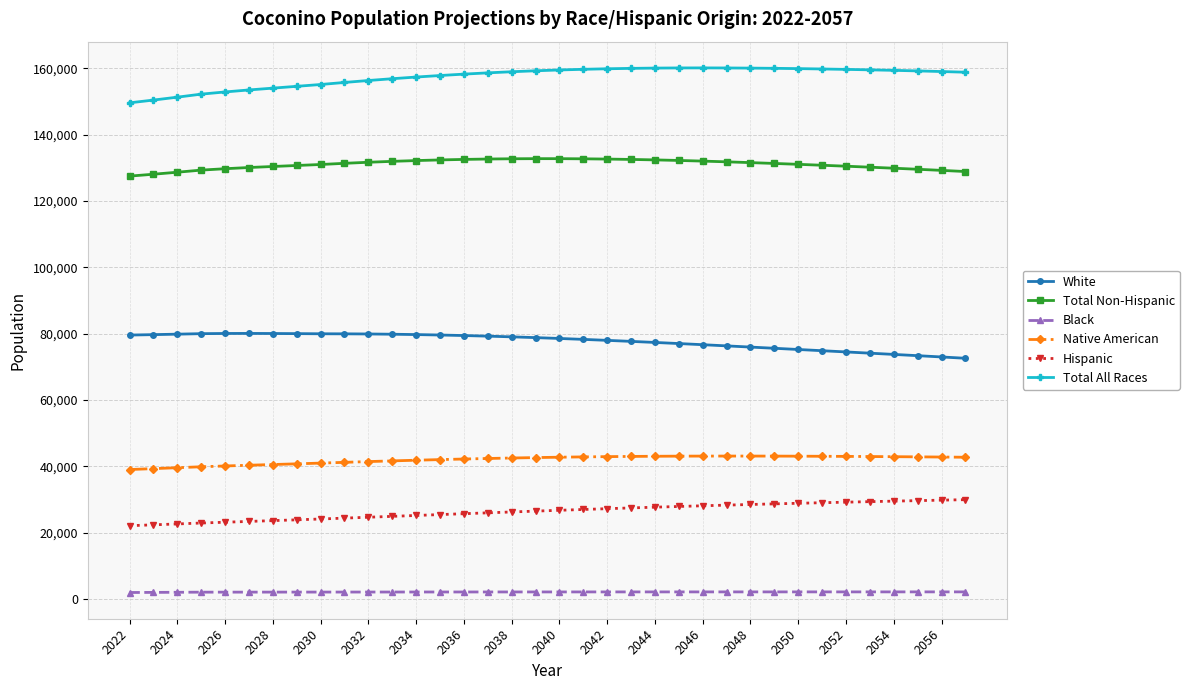

What is the value of the White point at the 5th from the left?

80080.3